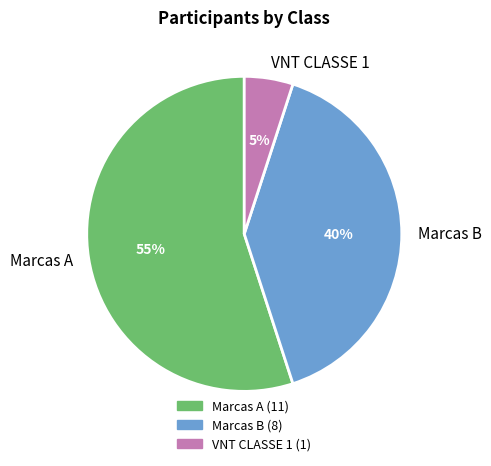

Is Marcas B the majority of the pie?

No